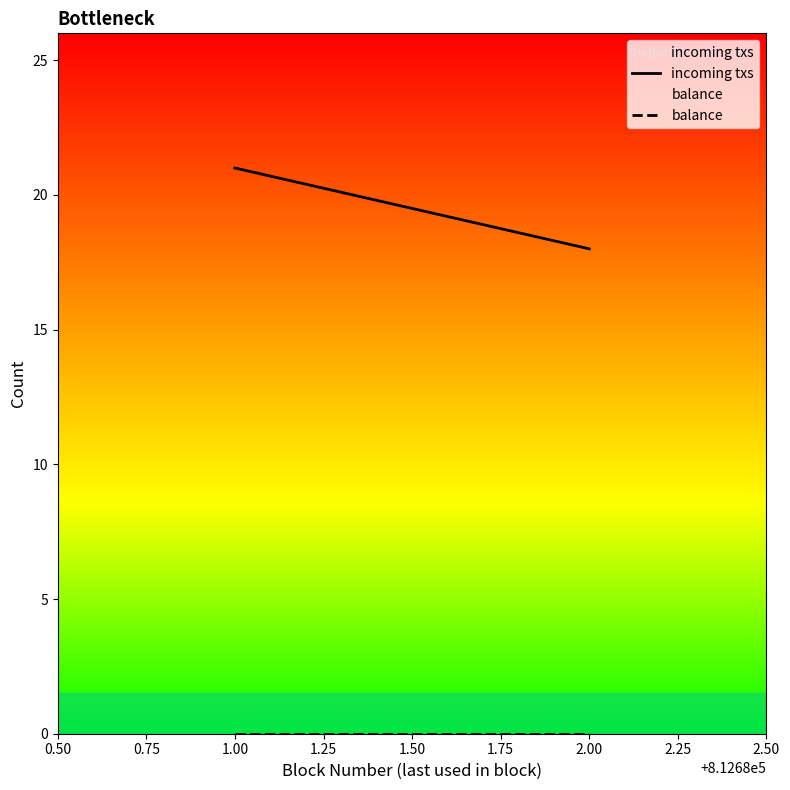

How many incoming txs values are between 18 and 21?

2